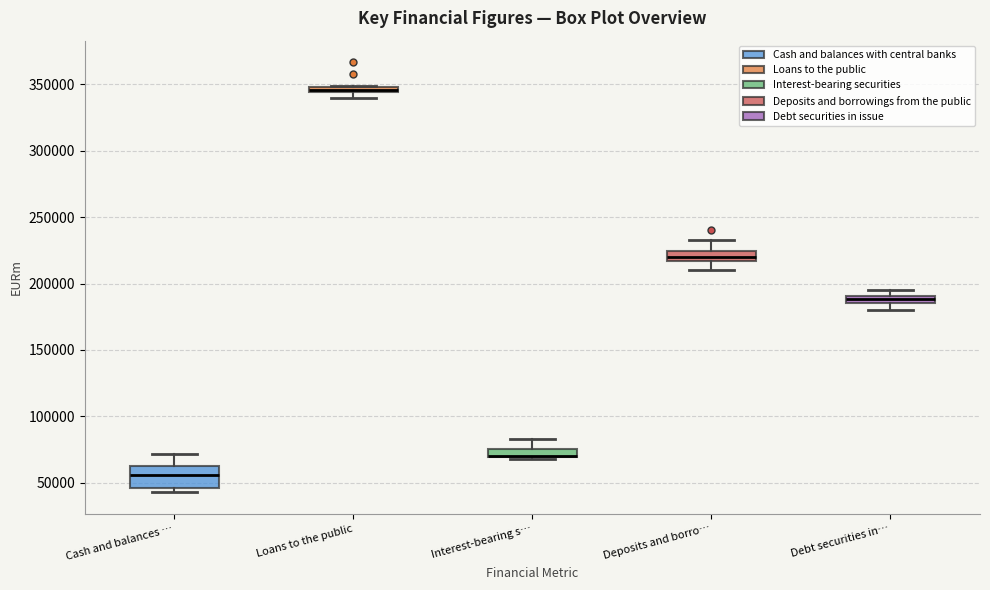

Where does the median line of the box for Cash and balances … sit on the y-axis? The values are not printed on the chart, so give them approximately, as read against the axis.

55000